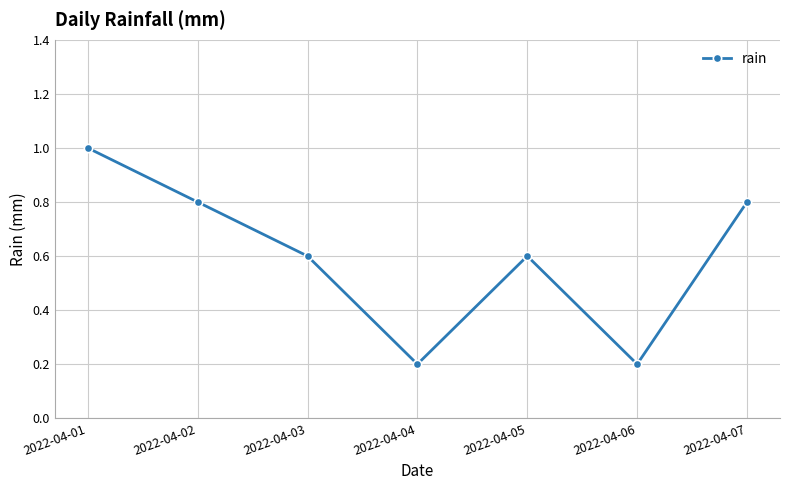

How many interior local peaks (higher than both neighbors) does the data have?

1